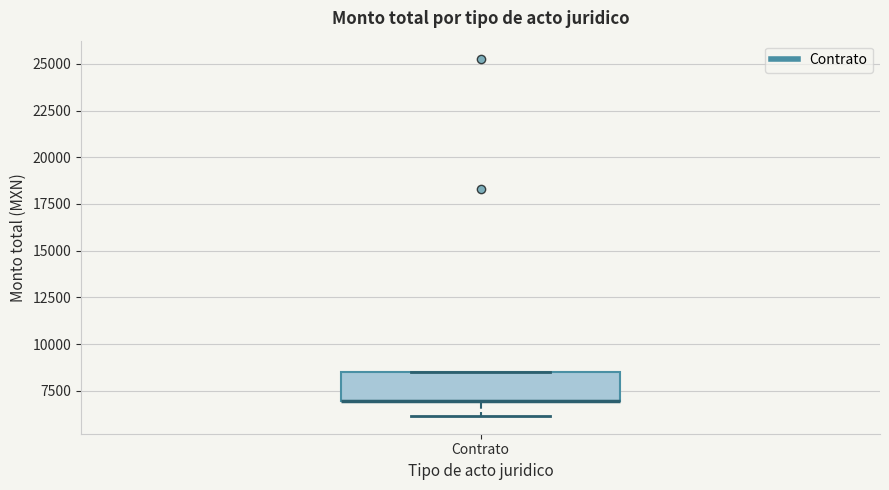

Read this box plot against the y-axis: the position of the median line, the range covered by the box, and the ends of both whiskers. The values are not printed on the chart, so give them approximately, as read against the axis.

median 7000 (drawn on the box's lower edge), box 7000 to 8500, whiskers 6000 to 8500